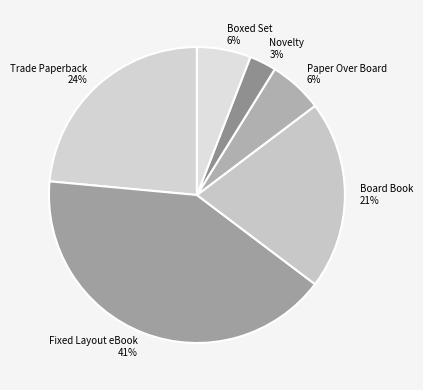

Is it true that Boxed Set is 1% of the pie?

False